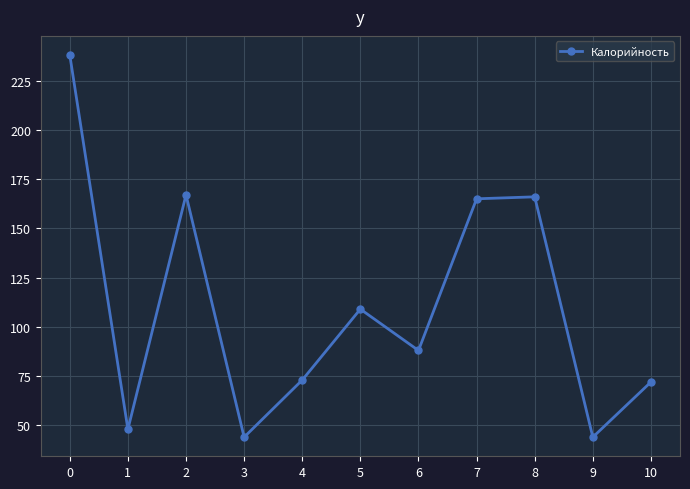

Does the chart display data point markers on the line(s)?

Yes